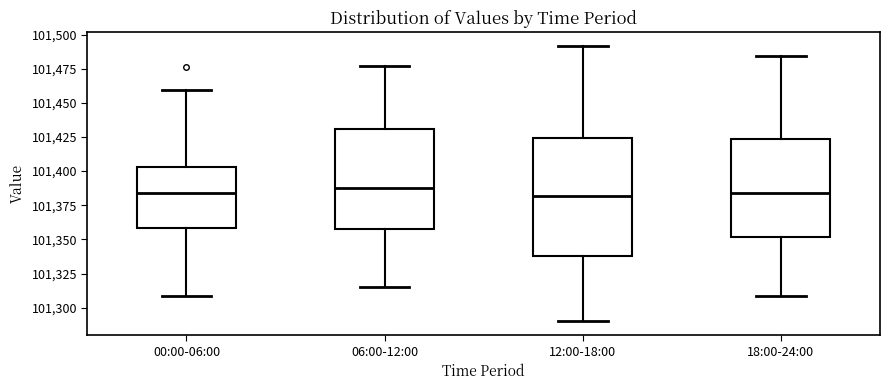

Which box is the tallest, from its lower edge to its upper edge?

12:00-18:00